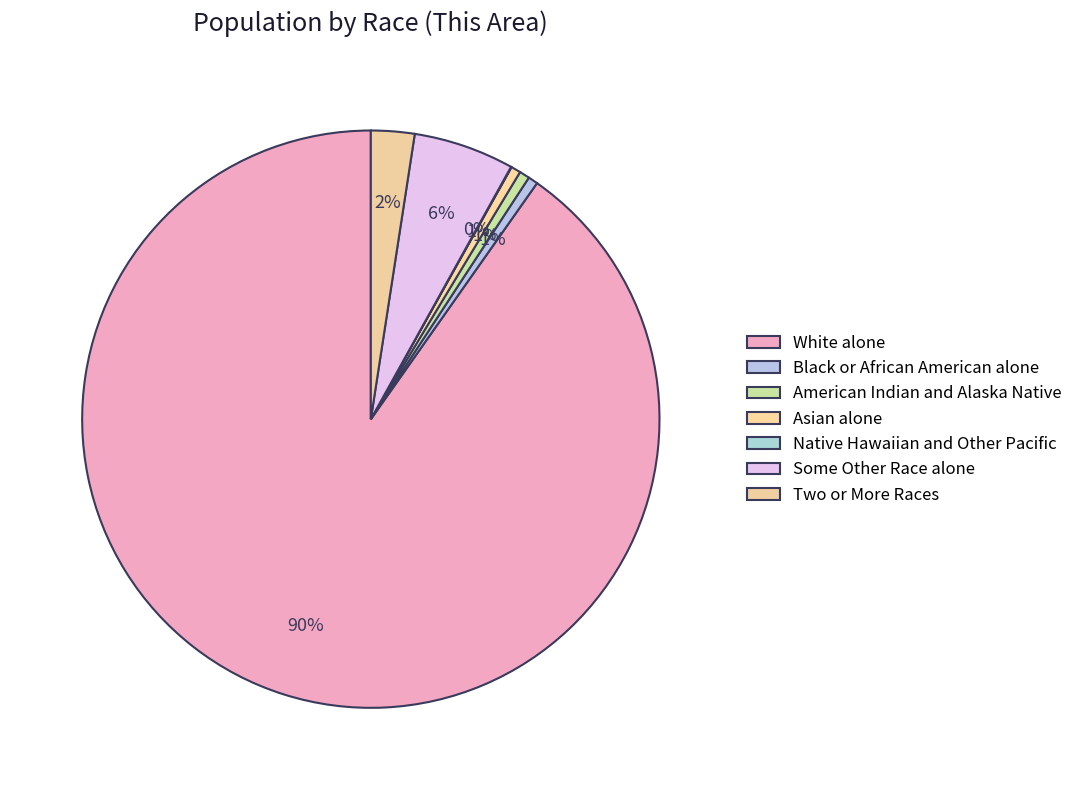

Rank the categories by value from highest to lowest.

White alone, Some Other Race alone, Two or More Races, American Indian and Alaska Native, Black or African American alone, Asian alone, Native Hawaiian and Other Pacific